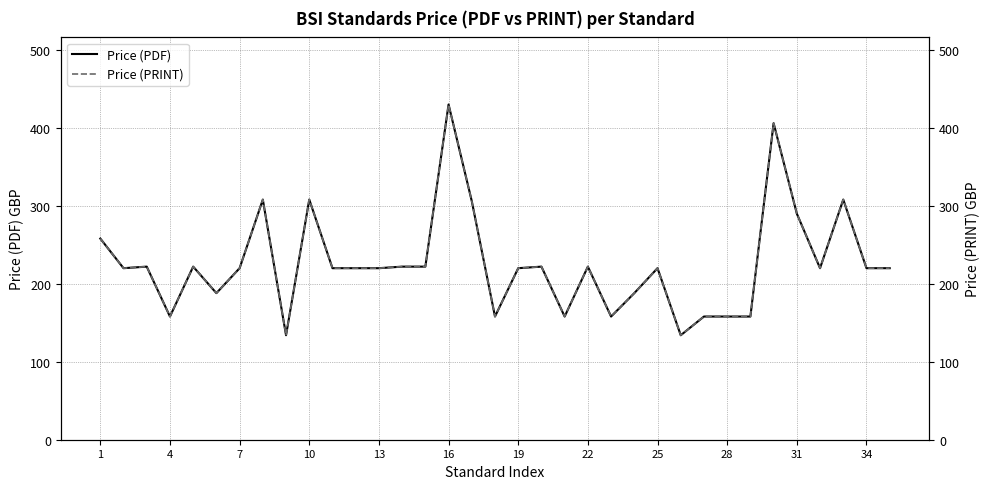

At how many categories does at least one series exceed 198?

24